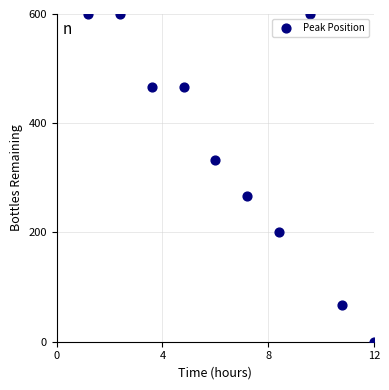

What is the average Y value?

360.0